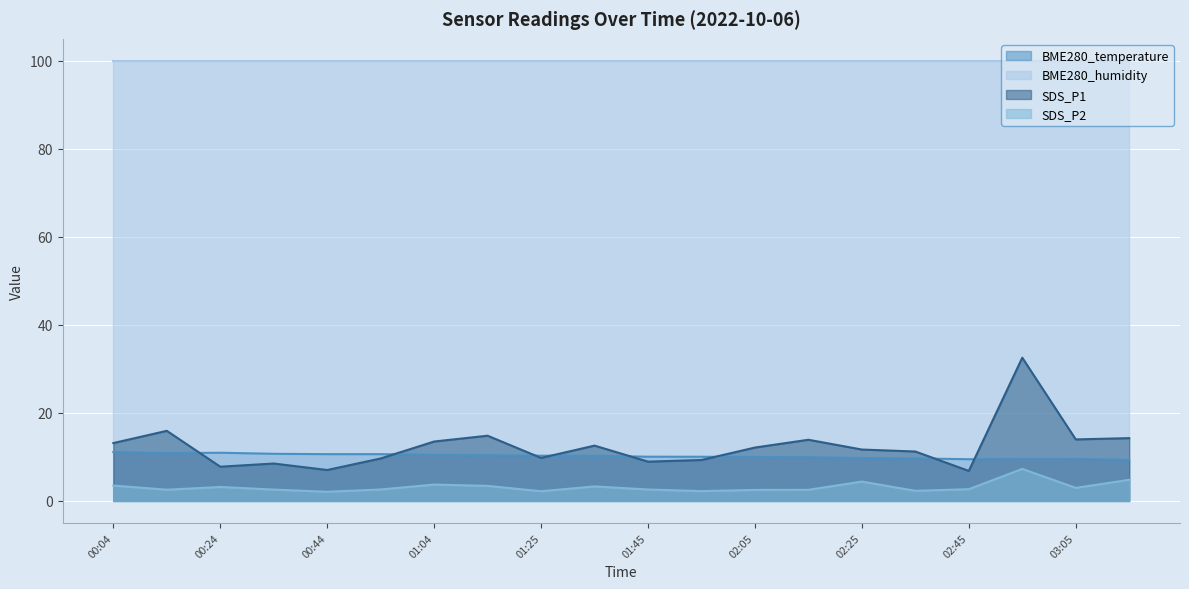

The SDS_P2 series shows 3.0 at 03:05. True or false?

True